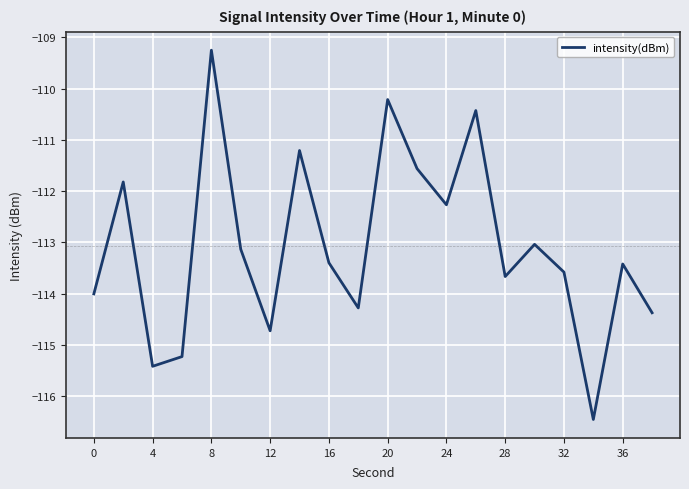

Count the number of values greater than -113.

7